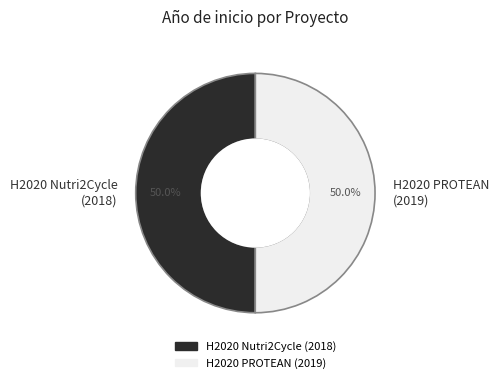

What portion of the pie excludes H2020 PROTEAN (2019)?

50.0%